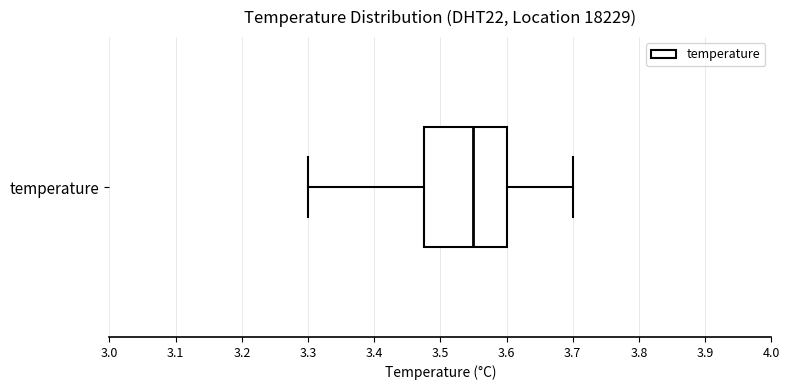

Transcribe this box plot: give where the median line is, the range the box spans, and where the two whiskers end, as read against the x-axis. The values are not printed on the chart, so give them approximately, as read against the axis.

median 3.55, box 3.48 to 3.60, whiskers 3.30 to 3.70